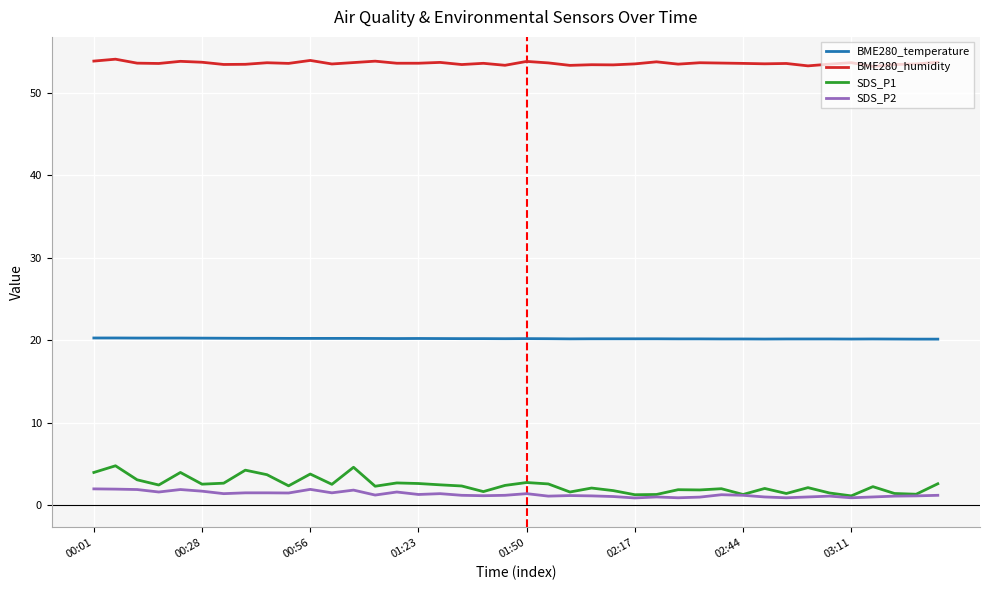

Which series has the widest spread of values?

SDS_P1